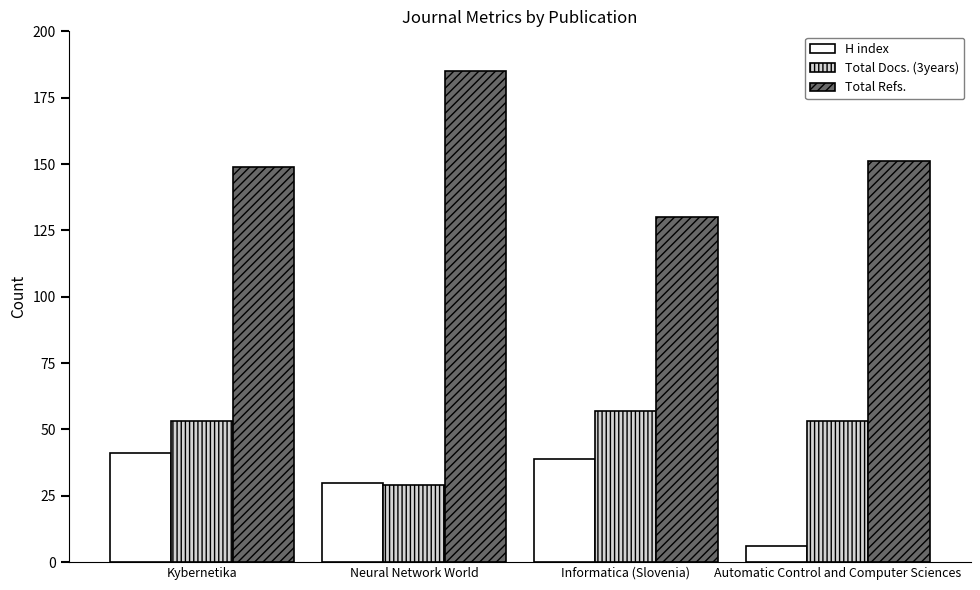

How many data points does each series have?

4